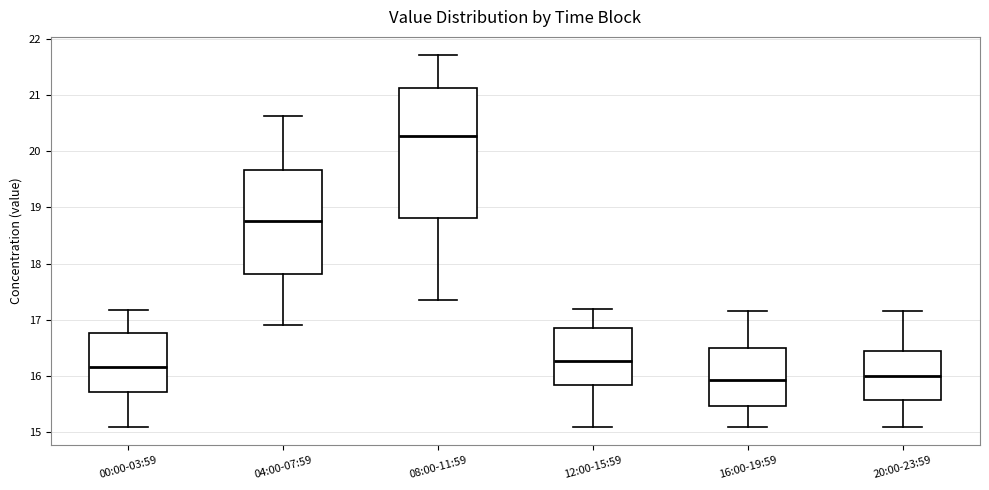

Where is the upper edge of the box for 12:00-15:59 on the y-axis? The values are not printed on the chart, so give them approximately, as read against the axis.

16.9